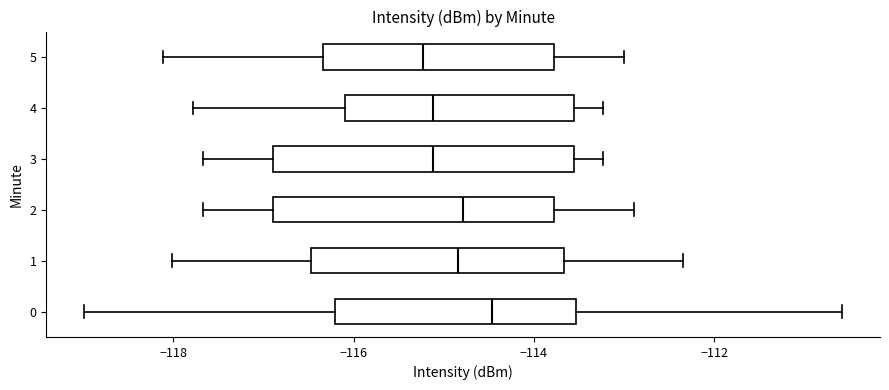

Reading bottom to top, transcribe this box plot: for each box, give where its median line is, the range the box spans, and where its two whiskers end, as read against the x-axis. The values are not printed on the chart, so give them approximately, as read against the axis.

0: median -114.4, box -116.2 to -113.6, whiskers -119.0 to -110.6
1: median -114.8, box -116.4 to -113.6, whiskers -118.0 to -112.4
2: median -114.8, box -116.8 to -113.8, whiskers -117.6 to -112.8
3: median -115.2, box -116.8 to -113.6, whiskers -117.6 to -113.2
4: median -115.2, box -116.0 to -113.6, whiskers -117.8 to -113.2
5: median -115.2, box -116.4 to -113.8, whiskers -118.2 to -113.0